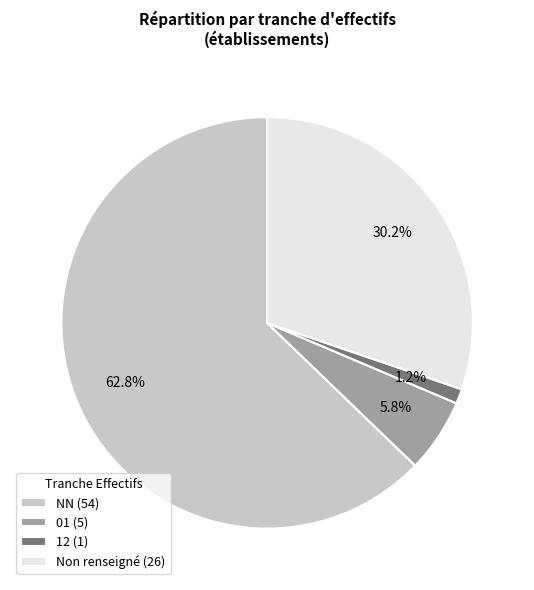

How many slices are in this pie chart?

4